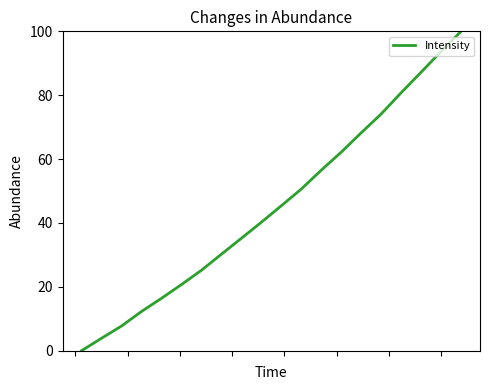

What is the average value?

45.5